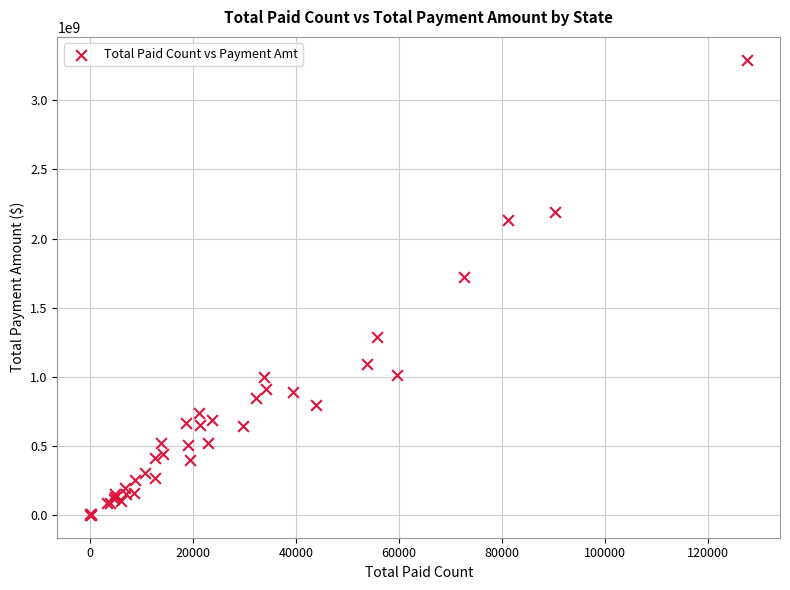

What Y value in the scatter plot is closest to 1647434363?

1721454694.9